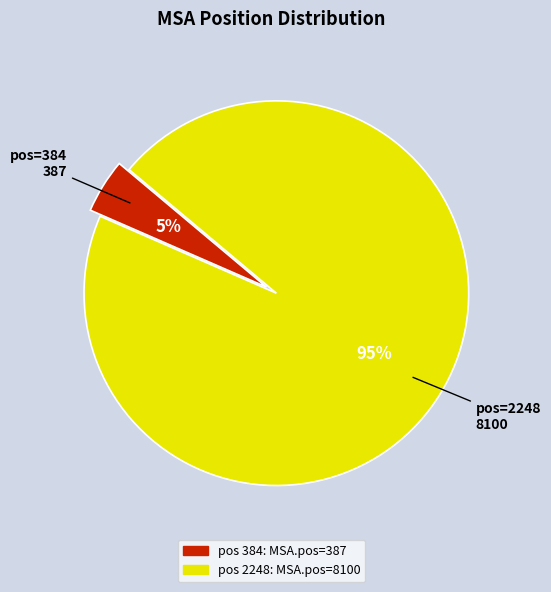

Is there a majority slice in this chart?

Yes